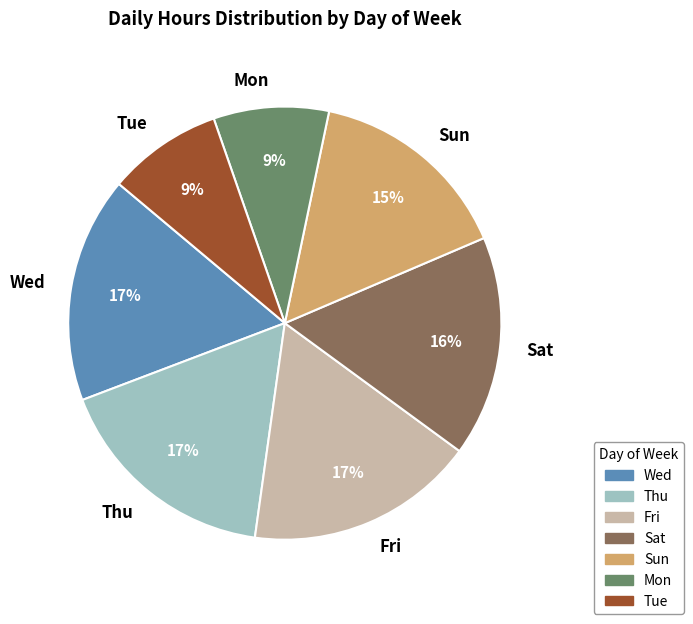

Is it true that Thu is 30% of the pie?

False